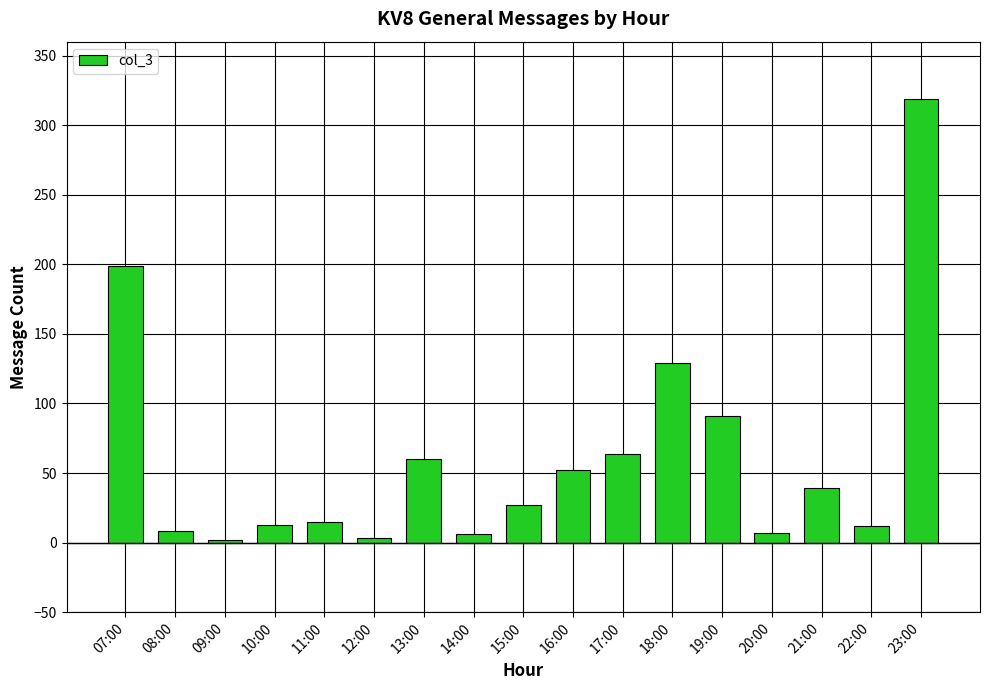

What is the smallest value displayed?

2